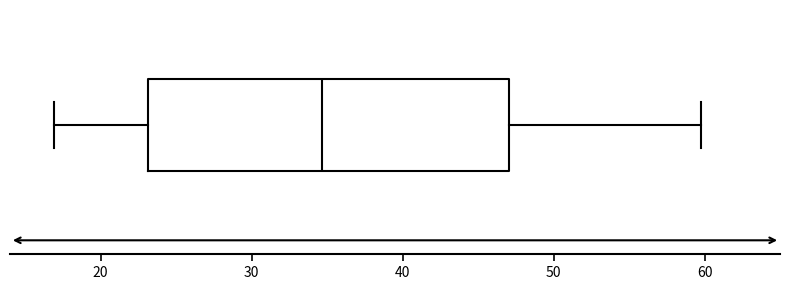

Read this box plot against the x-axis: the position of the median line, the range covered by the box, and the ends of both whiskers. The values are not printed on the chart, so give them approximately, as read against the axis.

median 35, box 23 to 47, whiskers 17 to 60